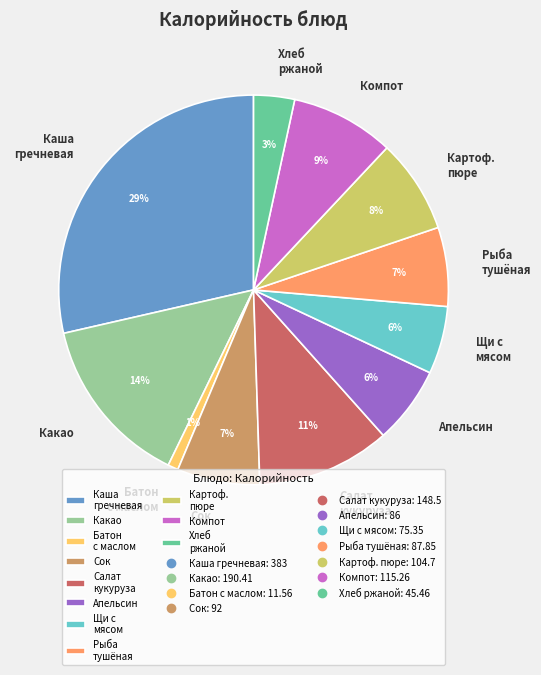

Is it true that Сок is 19% of the pie?

False